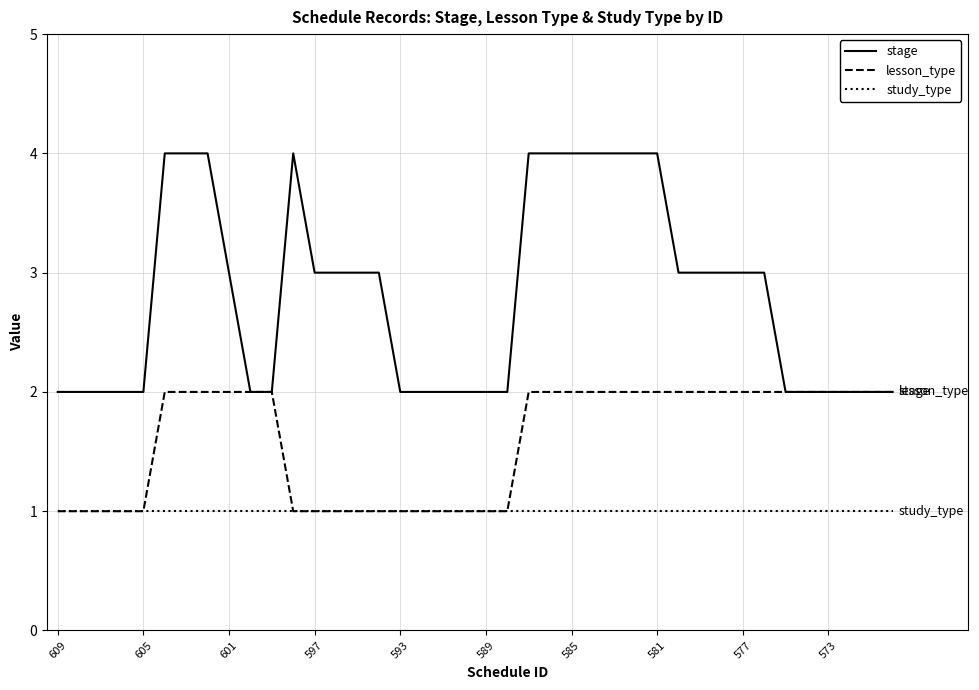

Reading right to left, extract all data points from this chart.

stage: 2	2	2	2	2	2	3	3	3	3	3	4	4	4	4	4	4	4	2	2	2	2	2	2	3	3	3	3	4	2	2	3	4	4	4	2	2	2	2	2
lesson_type: 2	2	2	2	2	2	2	2	2	2	2	2	2	2	2	2	2	2	1	1	1	1	1	1	1	1	1	1	1	2	2	2	2	2	2	1	1	1	1	1
study_type: 1	1	1	1	1	1	1	1	1	1	1	1	1	1	1	1	1	1	1	1	1	1	1	1	1	1	1	1	1	1	1	1	1	1	1	1	1	1	1	1